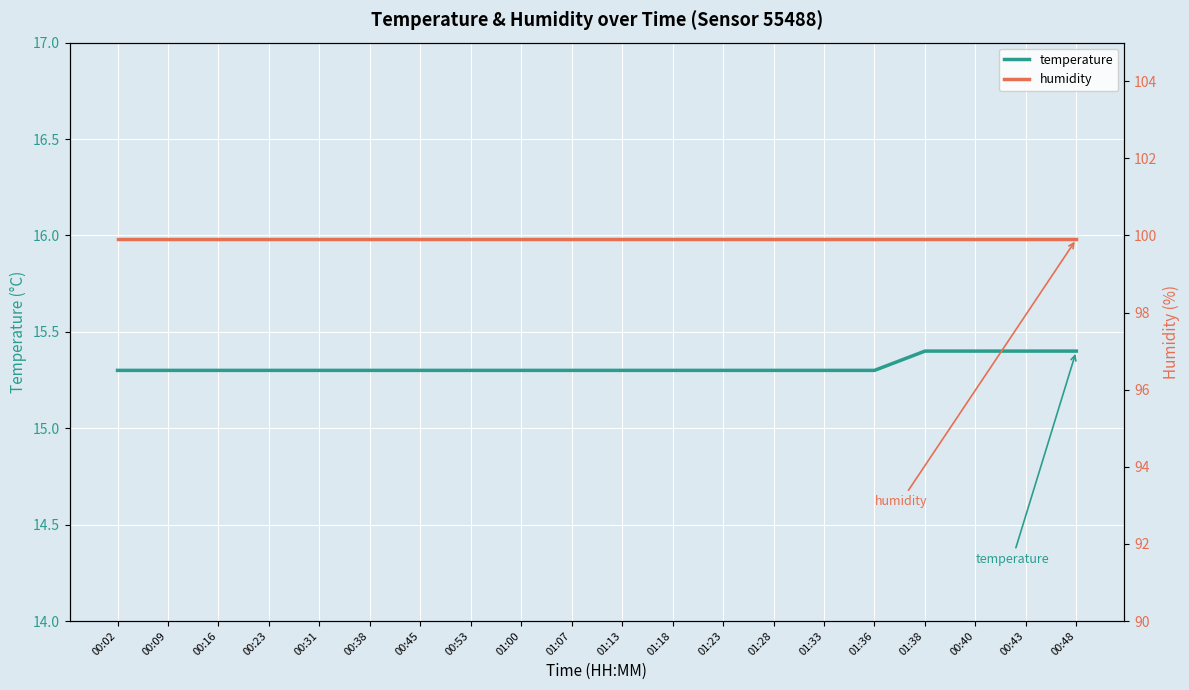

What is the sum of the humidity values at 01:13 and 01:36?

199.8